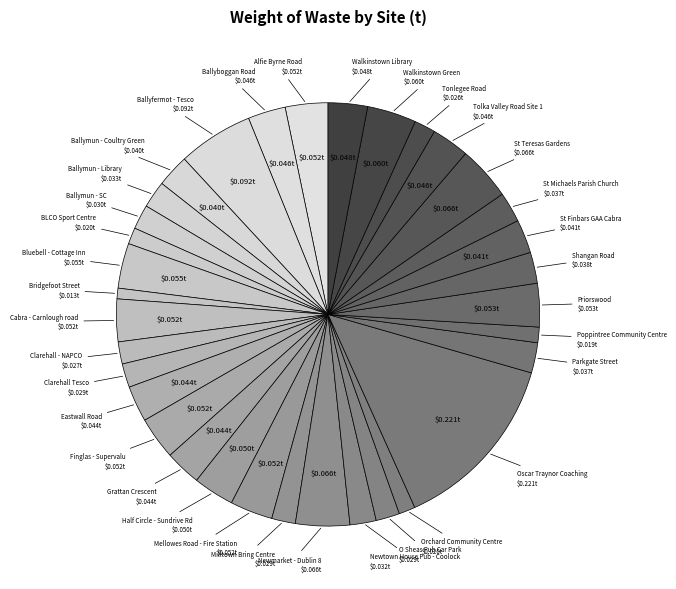

Is there a majority slice in this chart?

No